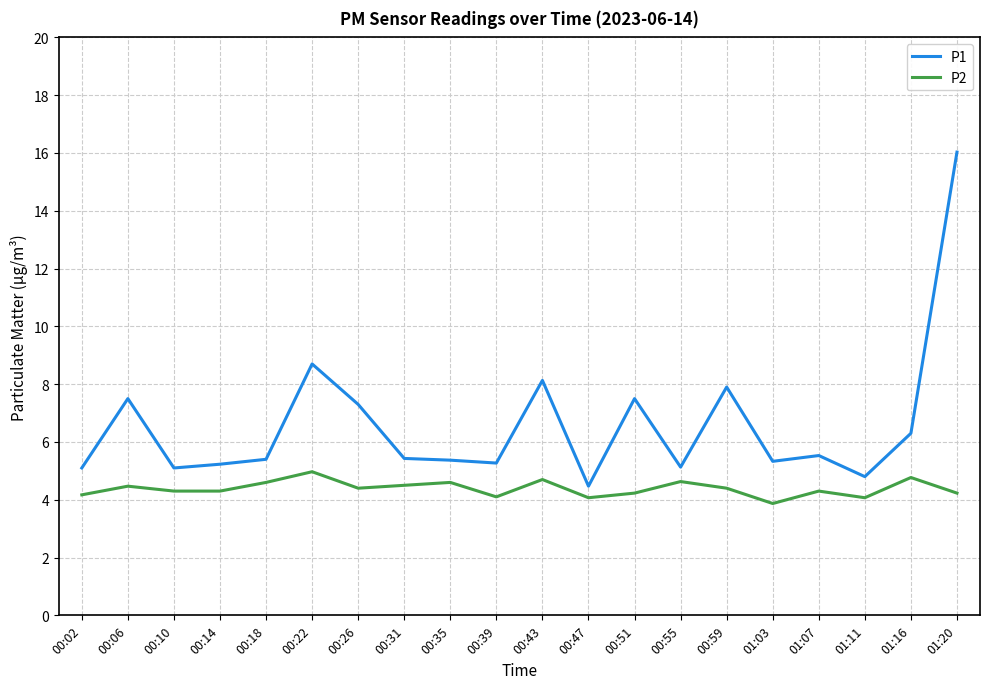

Between 00:39 and 01:16, which series saw the biggest shift?

P1